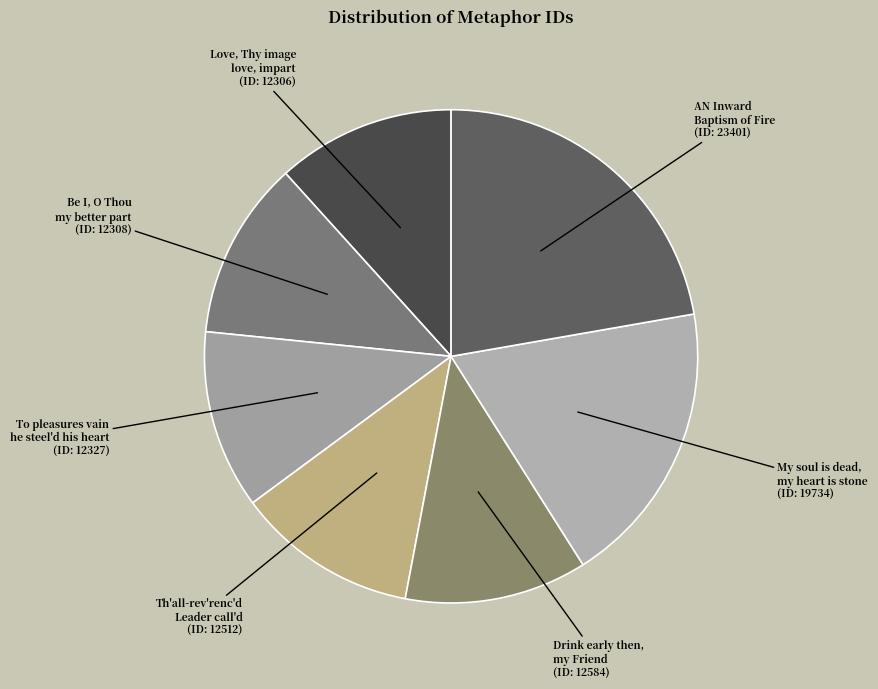

Is the sum of Be I, O Thou my better part and Love, Thy image love, impart greater than half?

No